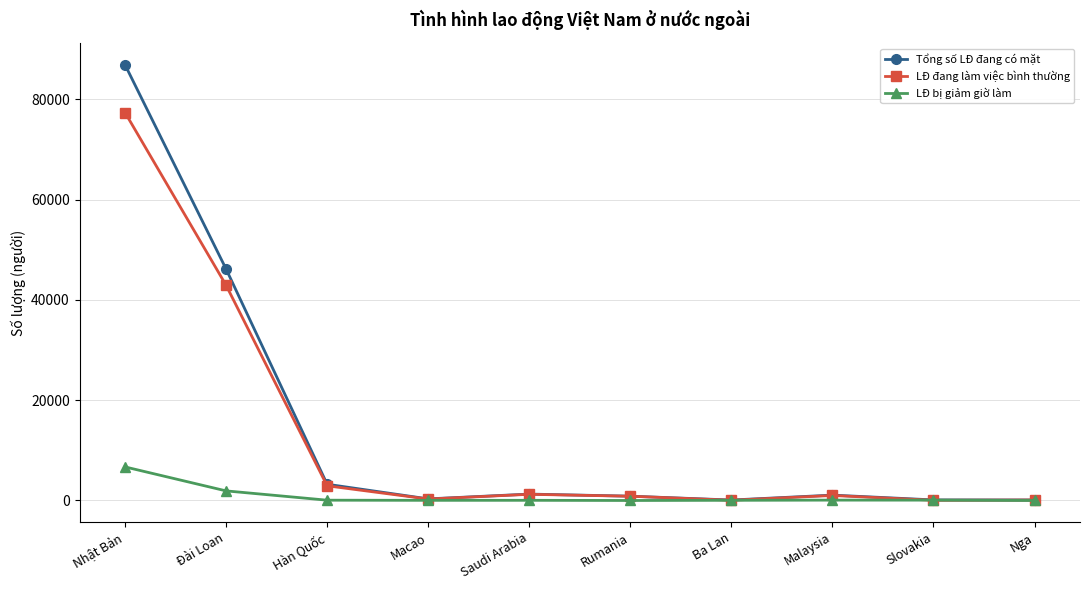

What is the label of the 10th point from the right?

Nhật Bản